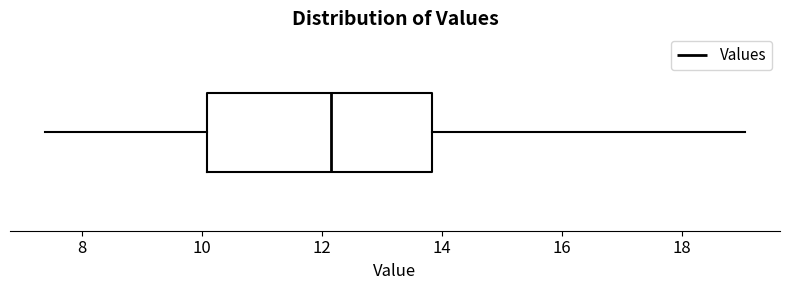

Transcribe this box plot: give where the median line is, the range the box spans, and where the two whiskers end, as read against the x-axis. The values are not printed on the chart, so give them approximately, as read against the axis.

median 12.2, box 10.0 to 13.8, whiskers 7.4 to 19.0